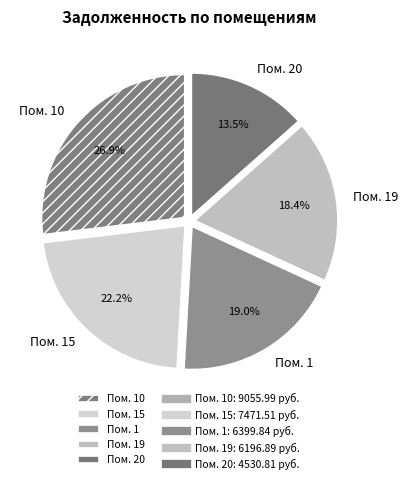

What is the smallest slice in the pie chart?

Пом. 20